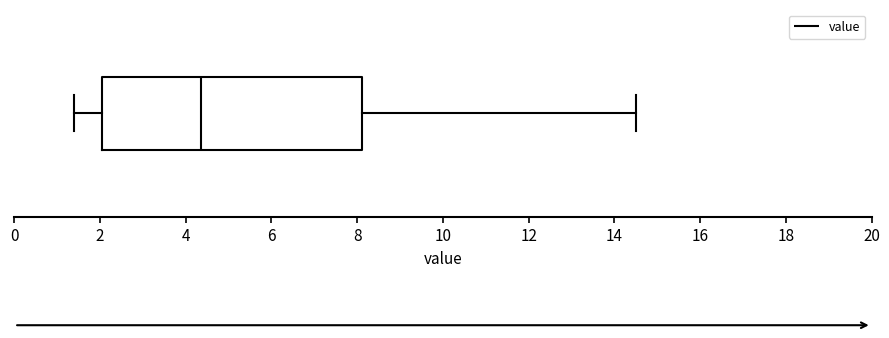

Transcribe this box plot: give where the median line is, the range the box spans, and where the two whiskers end, as read against the x-axis. The values are not printed on the chart, so give them approximately, as read against the axis.

median 4.4, box 2.0 to 8.2, whiskers 1.4 to 14.6